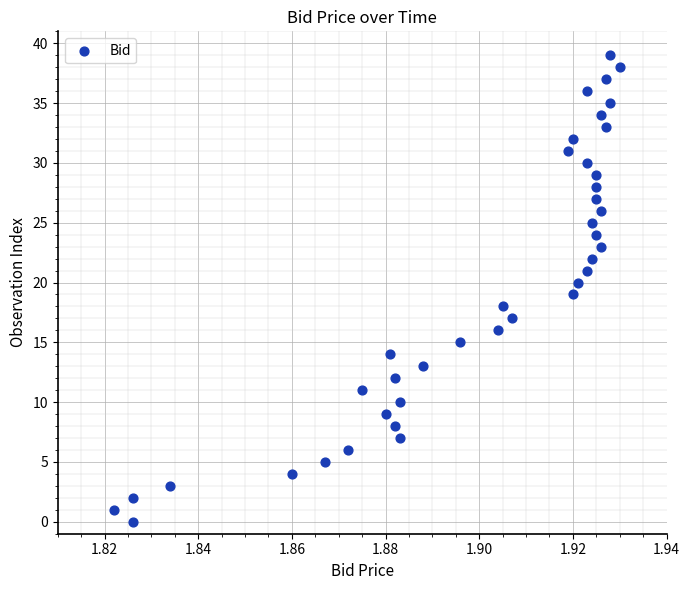

What is the range of Y values (max minus min)?

39